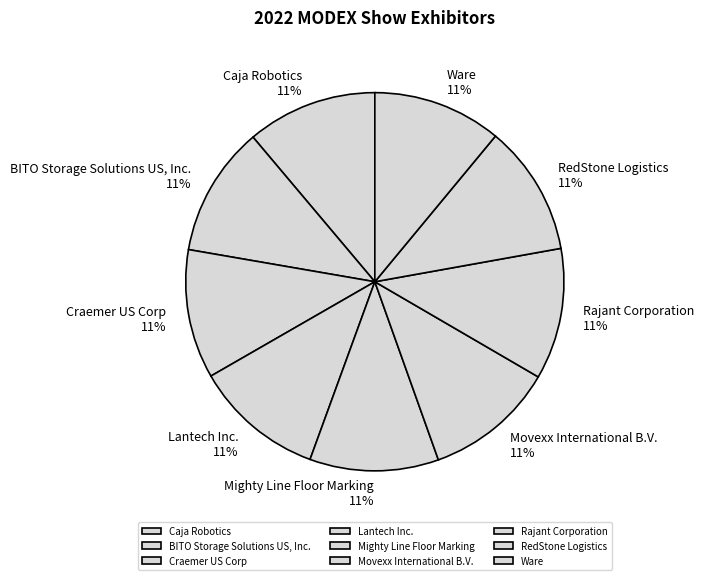

The Craemer US Corp slice represents 3% of the pie. True or false?

False